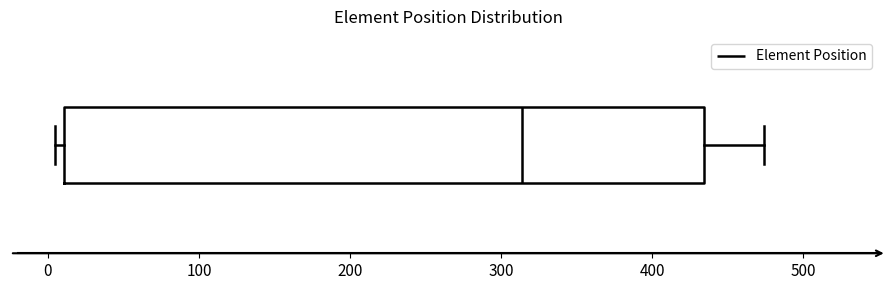

Transcribe this box plot: give where the median line is, the range the box spans, and where the two whiskers end, as read against the x-axis. The values are not printed on the chart, so give them approximately, as read against the axis.

median 310, box 10 to 430, whiskers 10 (just left of the box's left edge) to 470